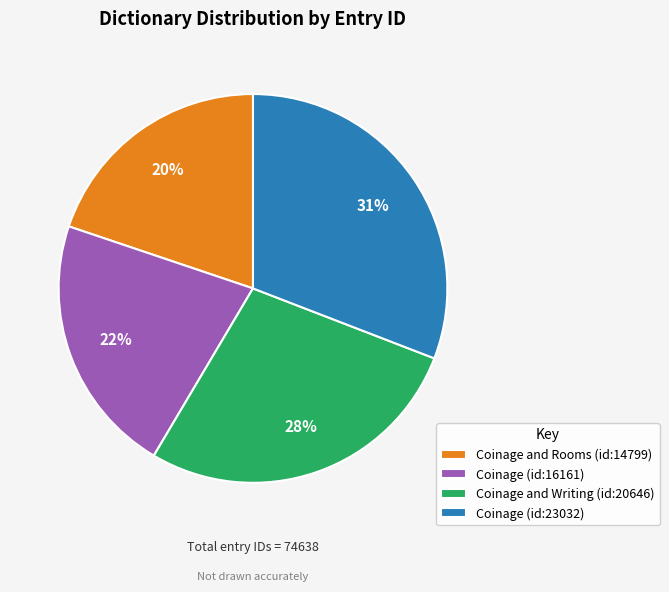

To the nearest percent, what is the difference between the largest and smallest slice percentages?

11%